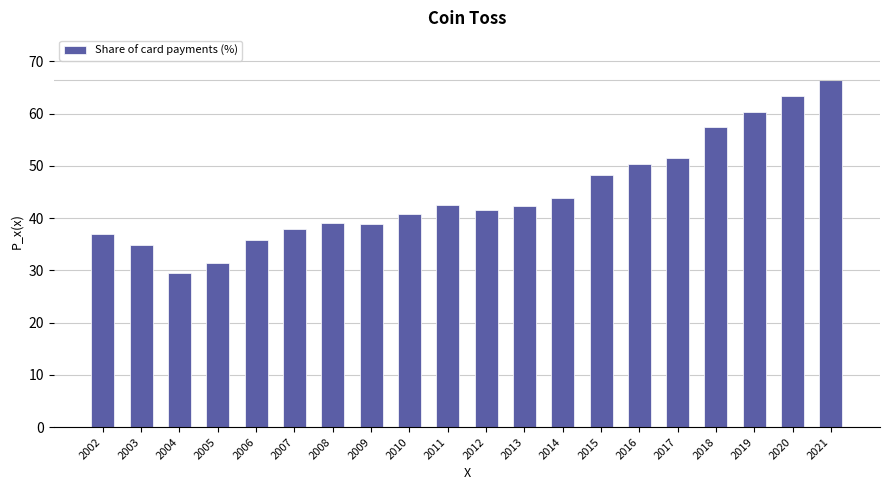

What is the value of the 17th bar from the left?

57.5